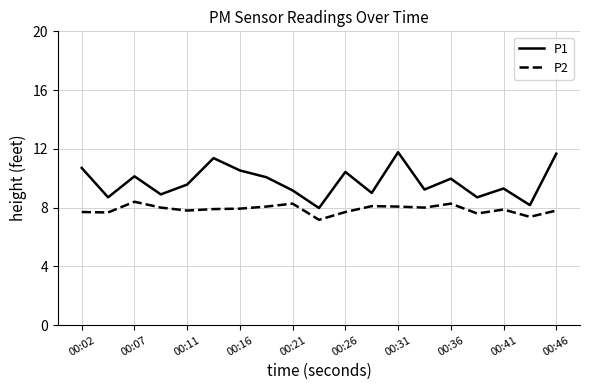

What is the lowest value of the P1 series?

8.0